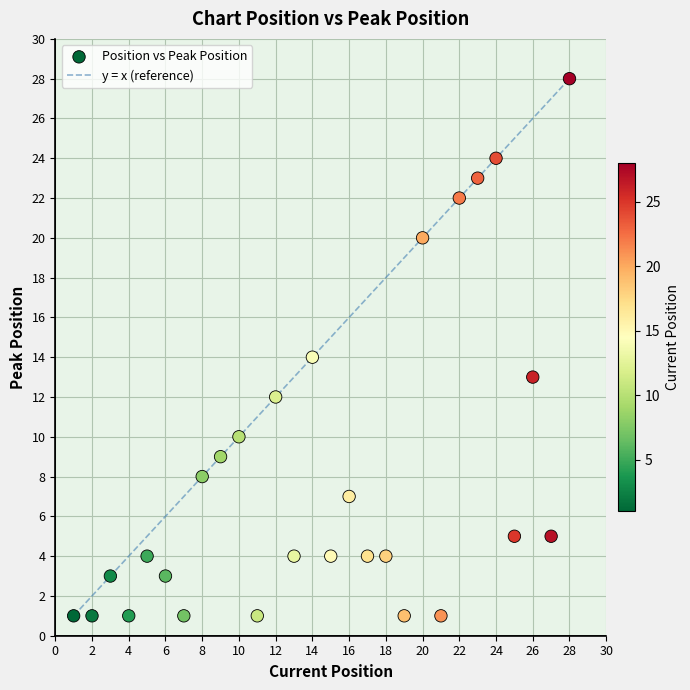

What is the range of X values (max minus min)?

27